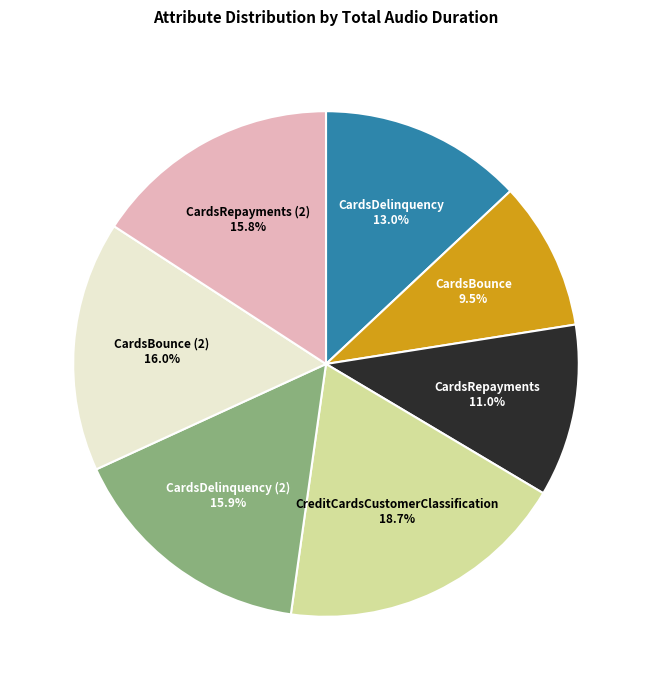

Which category has the biggest portion of the pie?

CreditCardsCustomerClassification